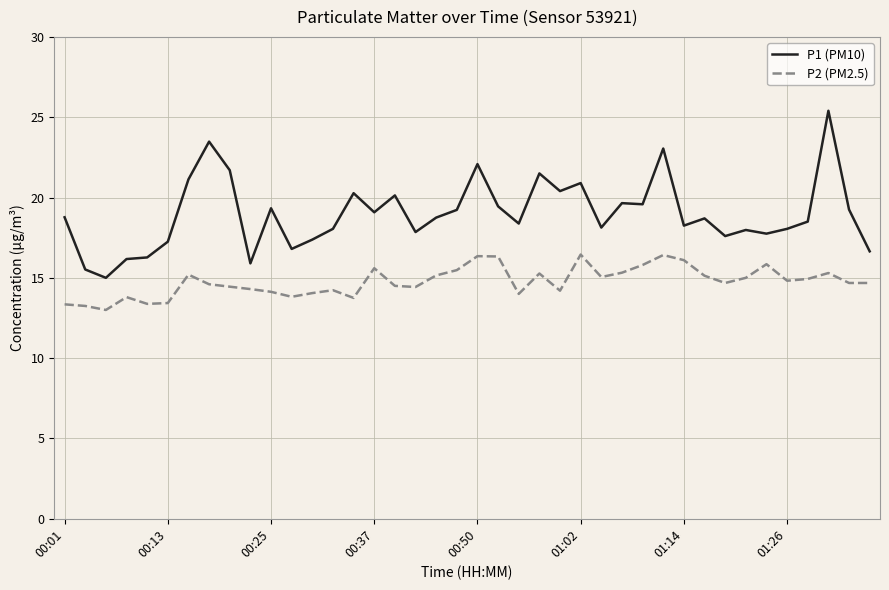

What is the lowest value of the P2 (PM2.5) series?

13.0